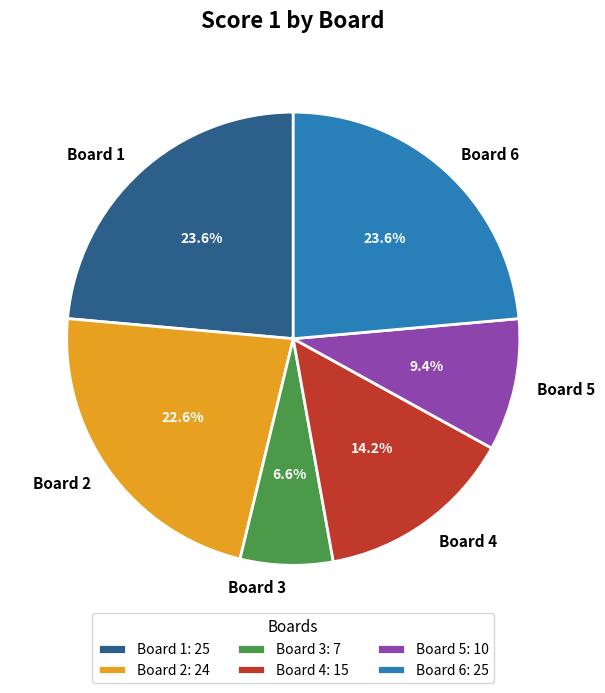

Is there any slice that represents more than half of the pie?

No